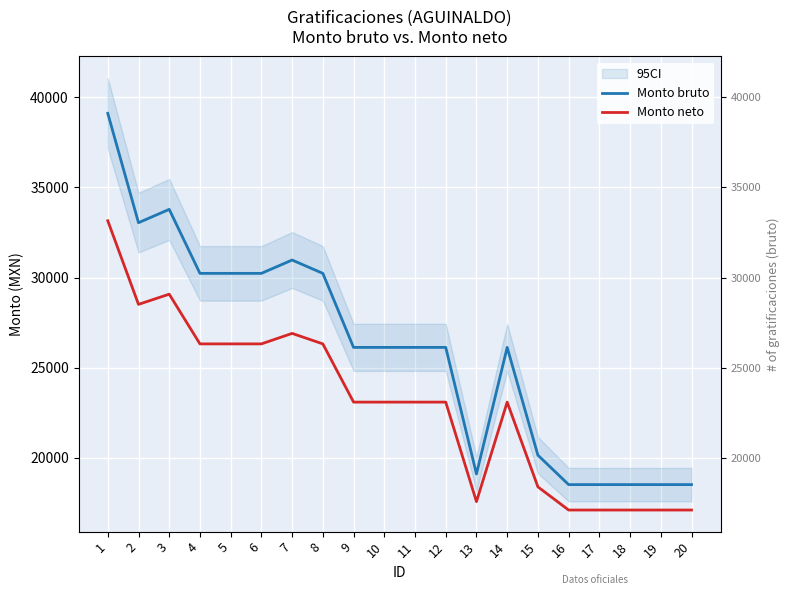

Reading left to right, list all the values displayed in this chart.

Monto bruto: 1=39096.9	2=33037.4	3=33776.7	4=30229.3	5=30229.3	6=30229.3	7=30968.2	8=30229.3	9=26127.0	10=26127.0	11=26127.0	12=26127.0	13=19113.6	14=26127.0	15=20153.6	16=18522.8	17=18522.8	18=18522.8	19=18522.8	20=18522.8
Monto neto: 1=33145.2	2=28510.9	3=29076.3	4=26321.2	5=26321.2	6=26321.2	7=26902.3	8=26321.2	9=23095.2	10=23095.2	11=23095.2	12=23095.2	13=17579.9	14=23095.2	15=18397.7	16=17113.8	17=17113.8	18=17113.8	19=17113.8	20=17113.8